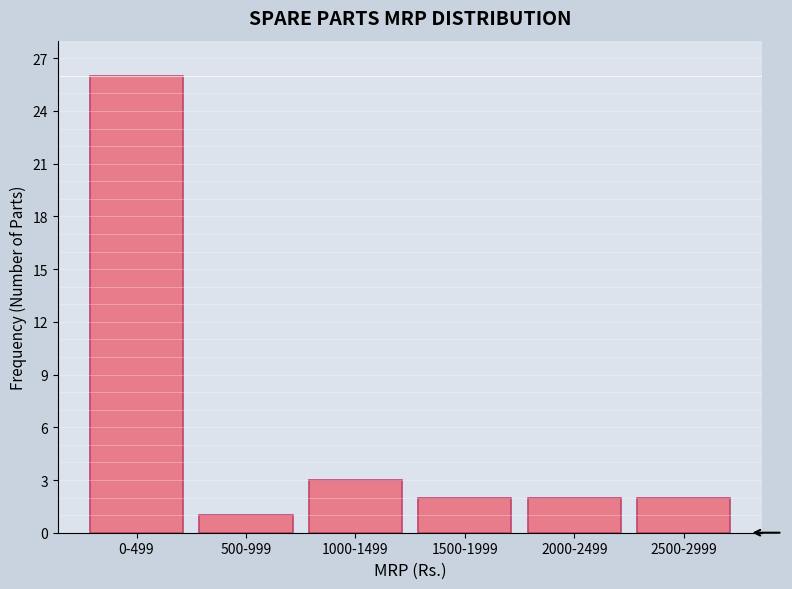

Reading right to left, list all the values displayed in this chart.

2	2	2	3	1	26